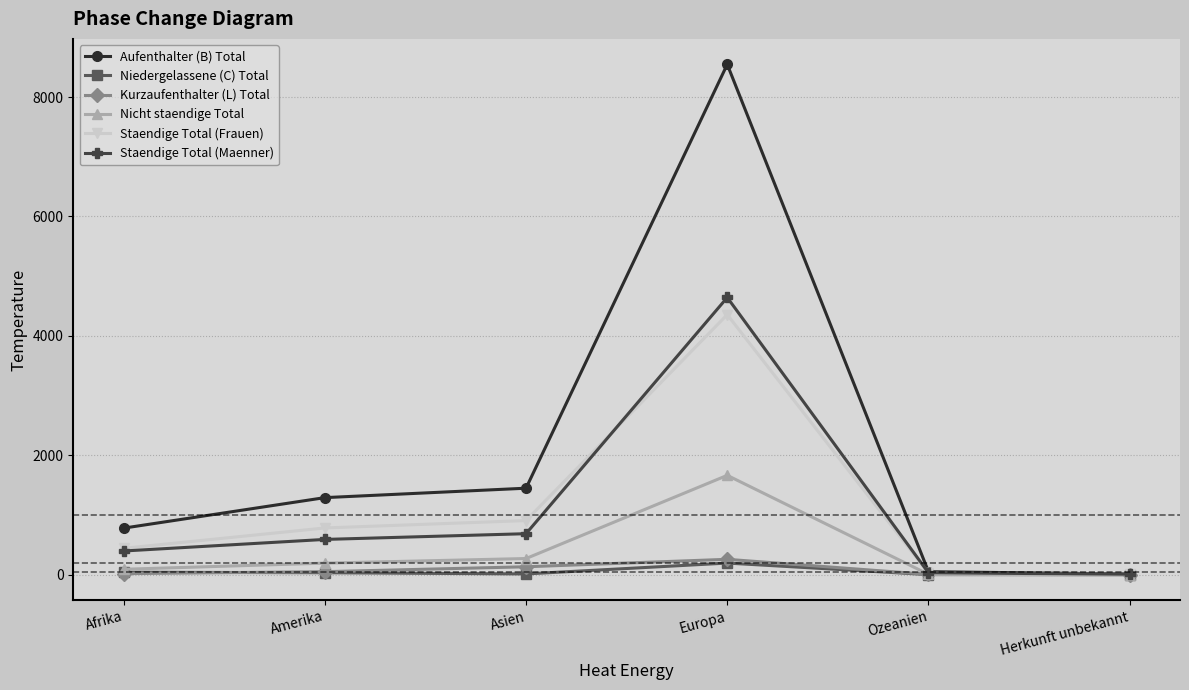

What is the label of the 3rd point from the left?

Asien